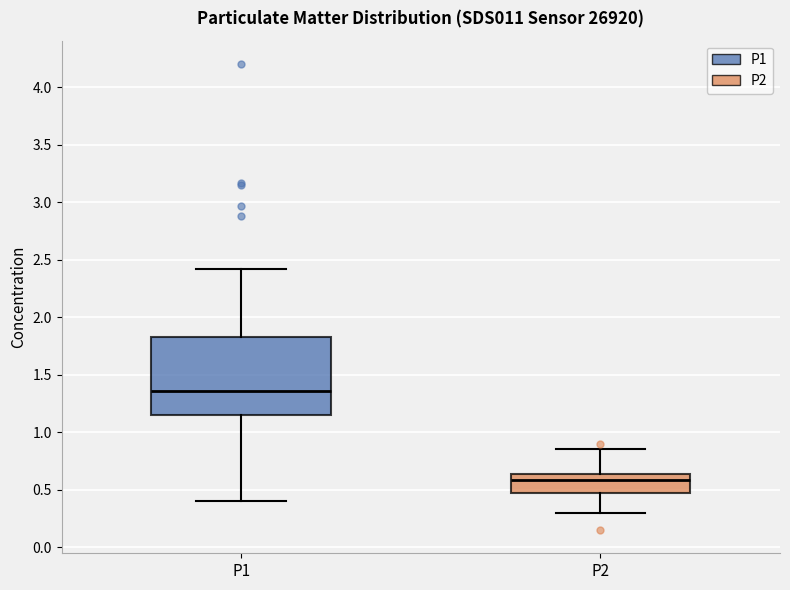

Reading left to right, transcribe this box plot: for each box, give where its median line is, the range the box spans, and where its two whiskers end, as read against the y-axis. The values are not printed on the chart, so give them approximately, as read against the axis.

P1: median 1.35, box 1.15 to 1.85, whiskers 0.40 to 2.40
P2: median 0.60, box 0.50 to 0.65, whiskers 0.30 to 0.85